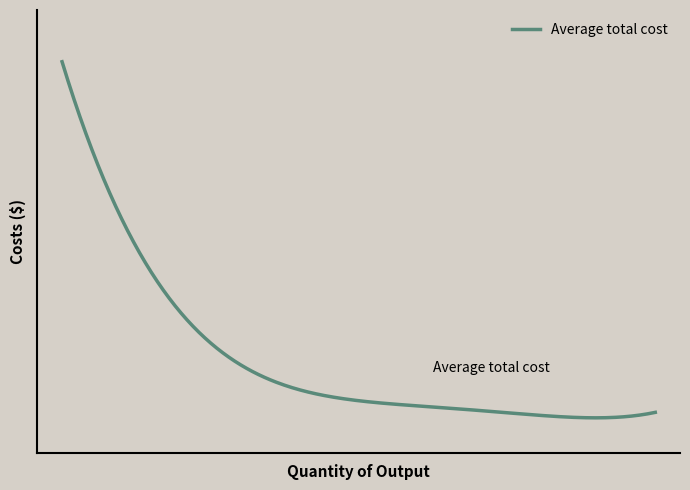

Is this an area chart (filled region under the line)?

No